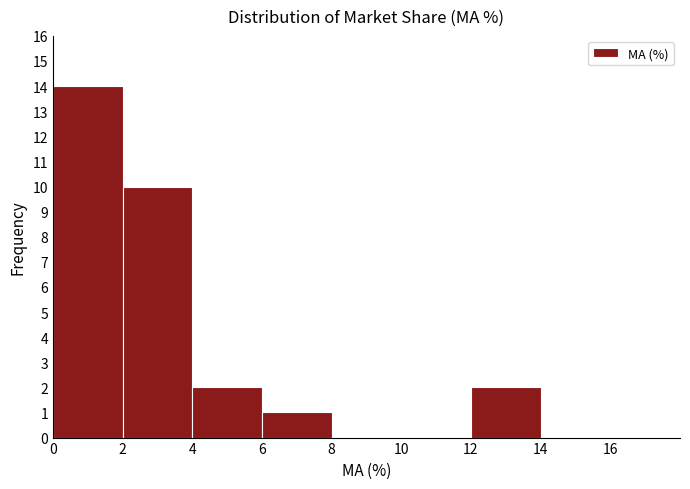

Reading left to right, list every bar in this chart as the range it spans on the x-axis followed by its height. The values are not printed on the chart, so give them approximately, as read against the axis.

0 to 2: 14
2 to 4: 10
4 to 6: 2
6 to 8: 1
8 to 10: 0
10 to 12: 0
12 to 14: 2
14 to 16: 0